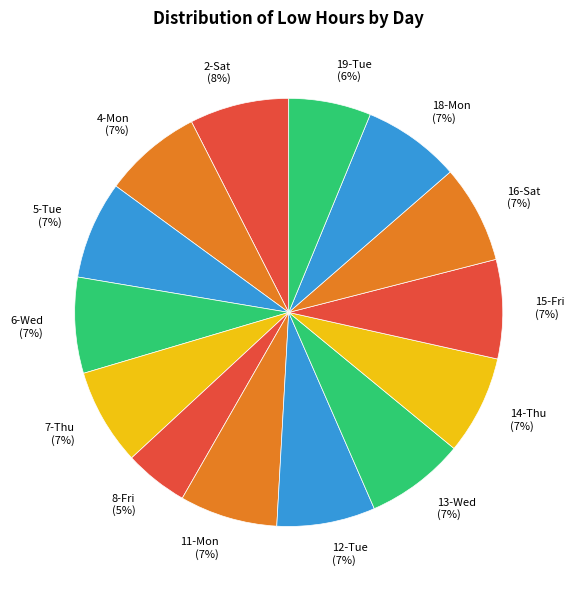

To the nearest percent, what is the difference between the largest and smallest slice percentages?

3%